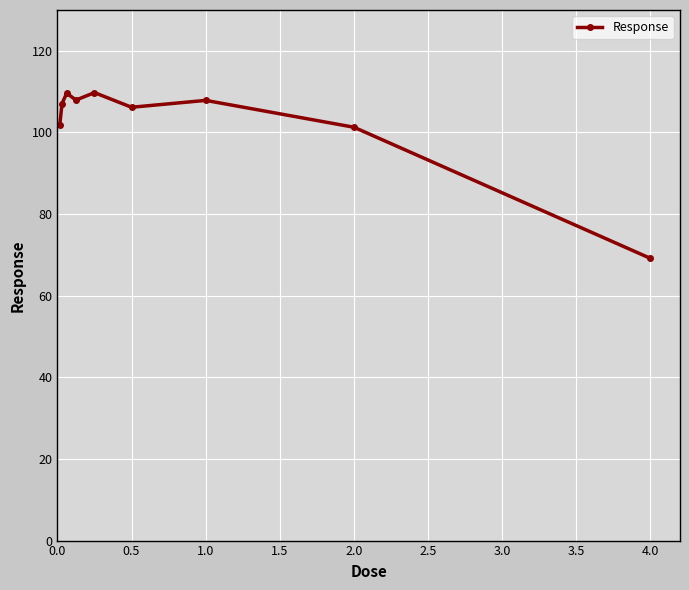

What is the value of the 7th point from the left?

107.9